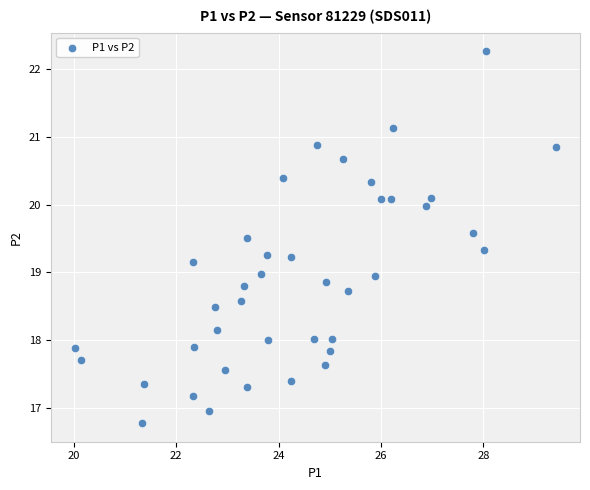

What is the range of Y values (max minus min)?

5.5